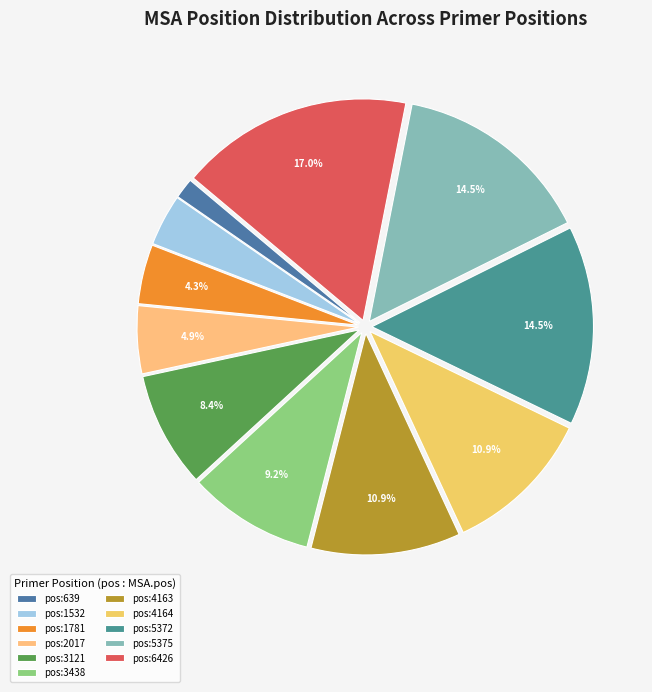

Does any single category account for the majority?

No